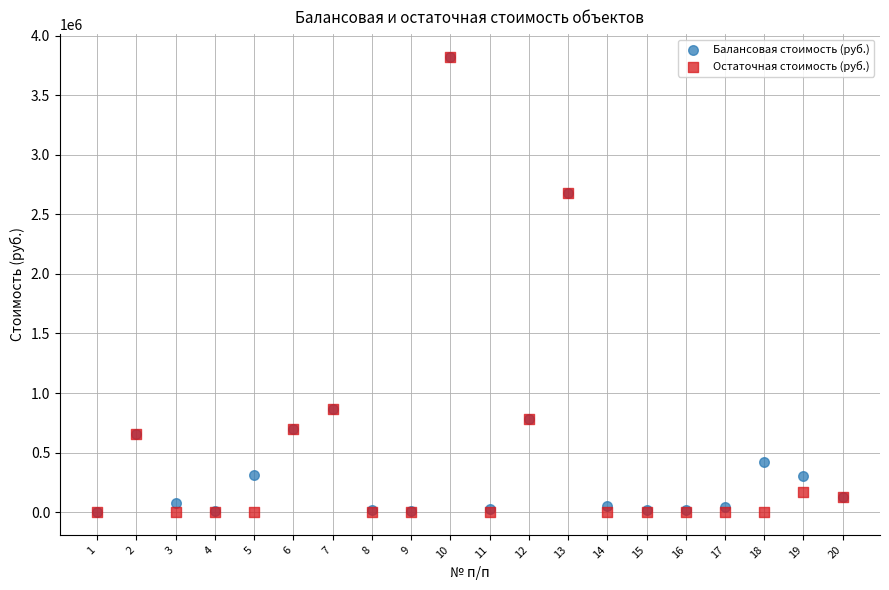

What are all the series names shown in the legend?

Балансовая стоимость (руб.), Остаточная стоимость (руб.)